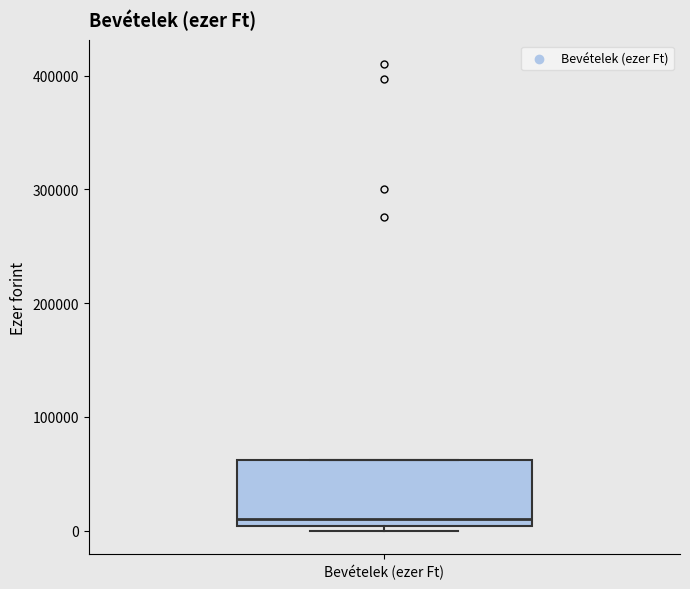

Where is the lower edge of the box for Bevételek (ezer Ft) on the y-axis? The values are not printed on the chart, so give them approximately, as read against the axis.

0